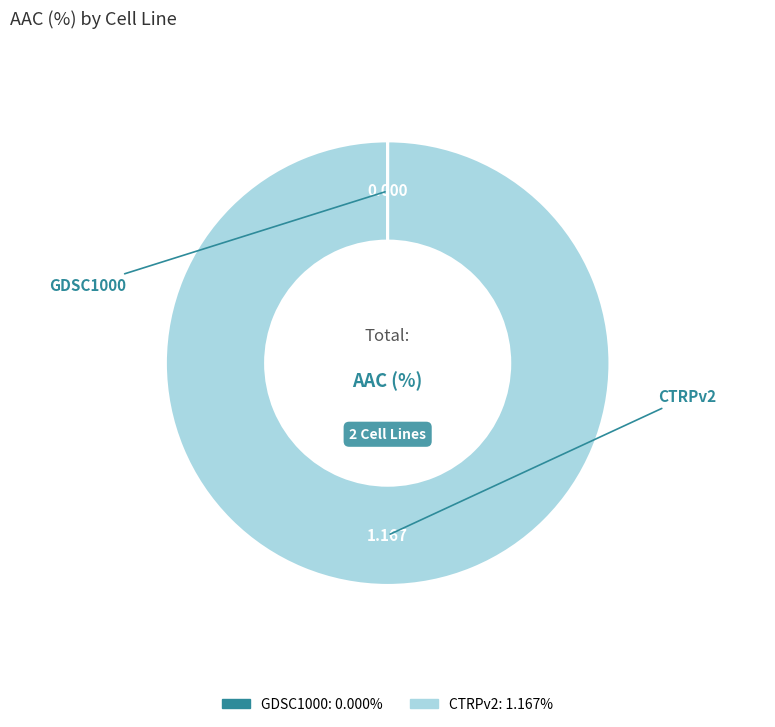

Is there a majority slice in this chart?

Yes